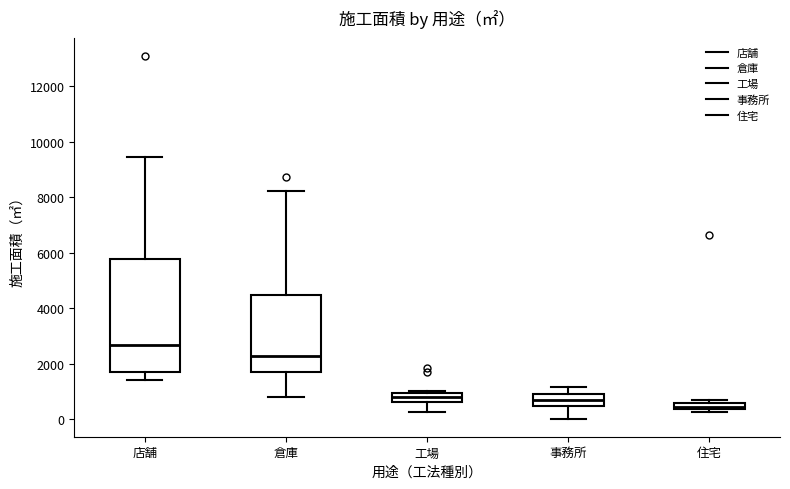

Where is the upper edge of the box for 事務所 on the y-axis? The values are not printed on the chart, so give them approximately, as read against the axis.

1000